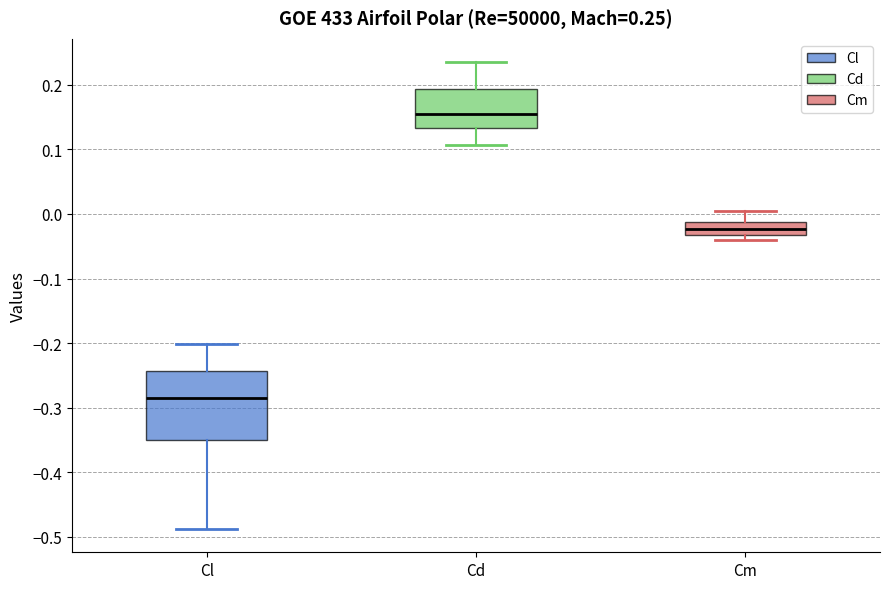

Comparing the boxes themselves (not the whiskers), which one is the tallest?

Cl